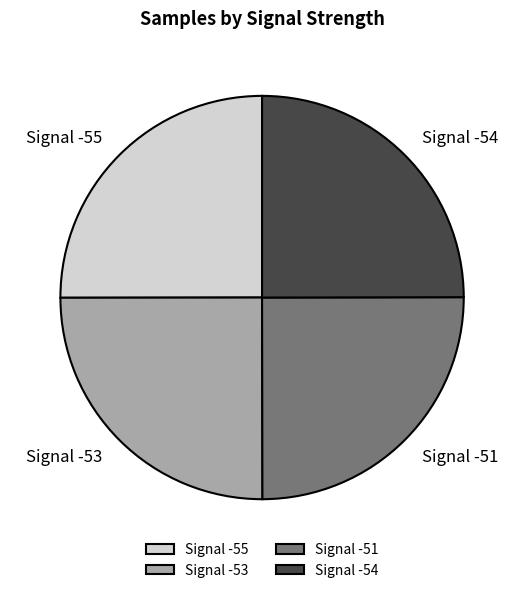

Does any single category account for the majority?

No